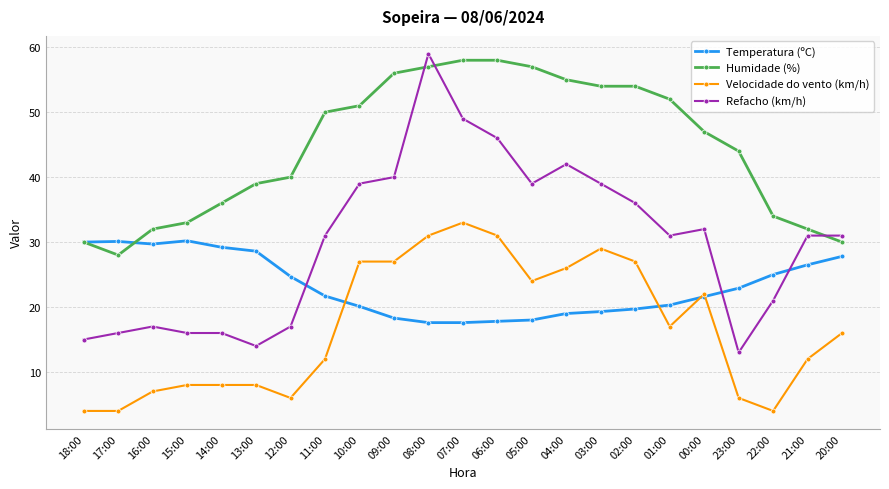

At which label does Temperatura (ºC) first exceed 21?

18:00